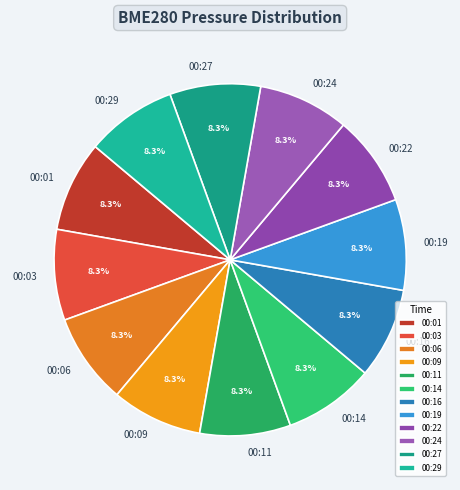

What is the ratio of the value at 00:16 to the value at 00:03?

1.0